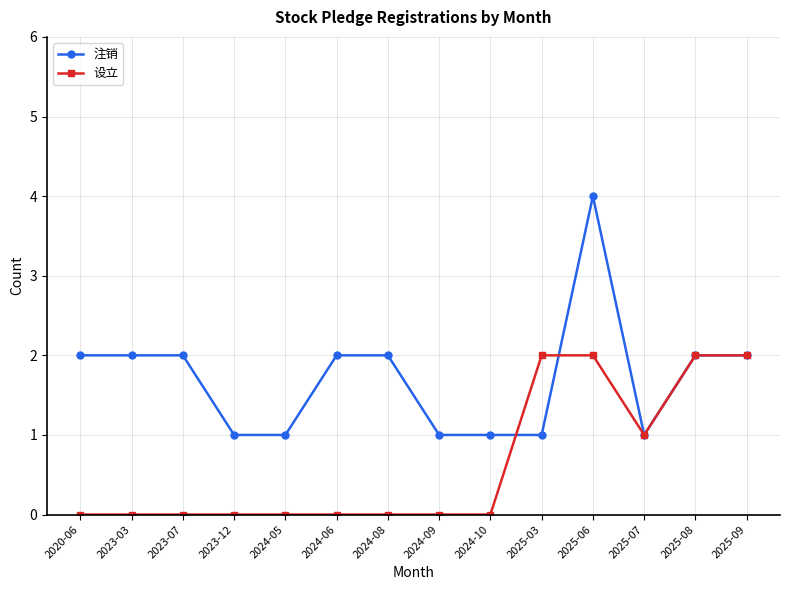

What is the difference between the maximum and second lowest values in the 注销 series?

3